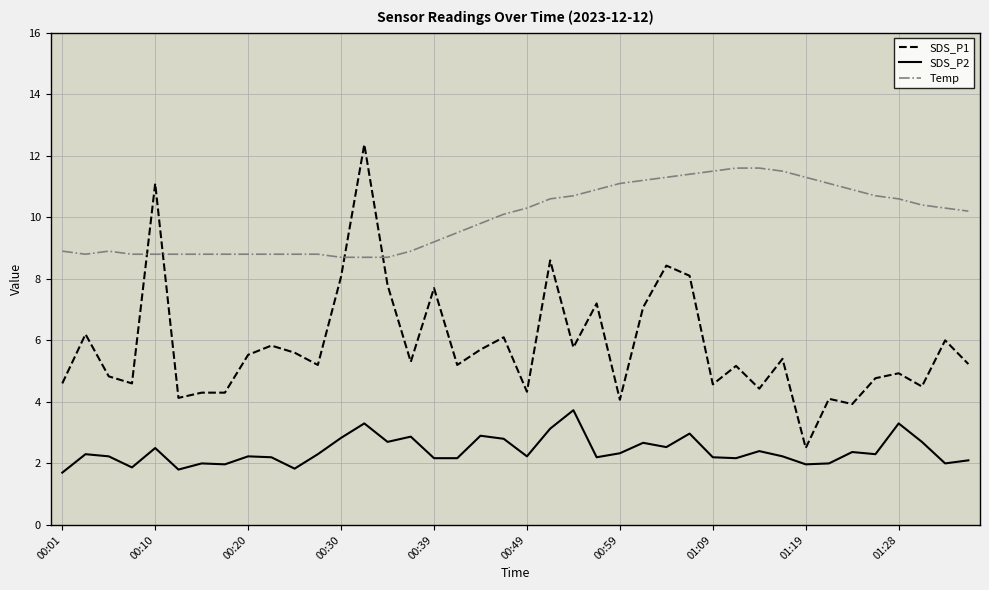

What is the minimum value shown in the chart?

1.7